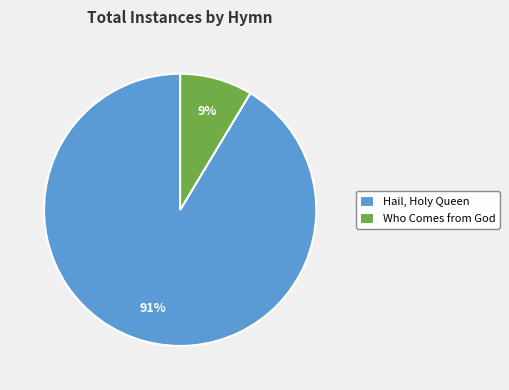

Which category accounts for the majority?

Hail, Holy Queen